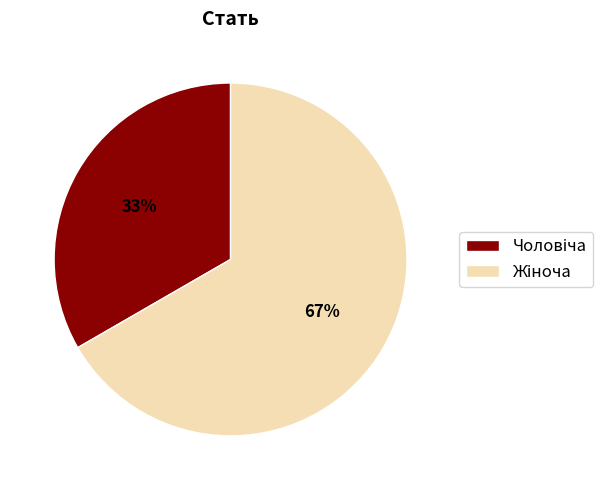

How many slices are in this pie chart?

2